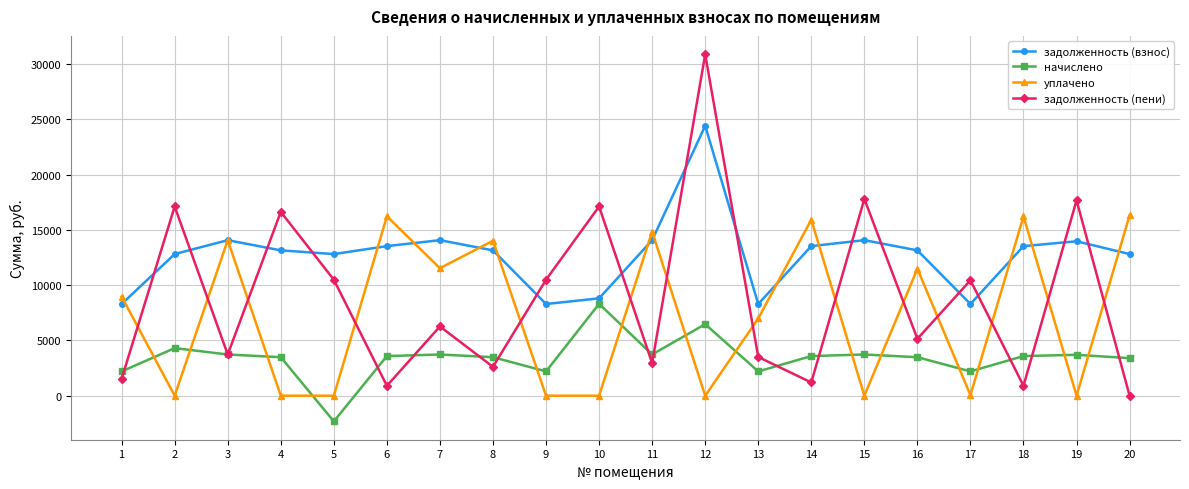

What is the difference between the highest and lowest values at 18?

15326.2